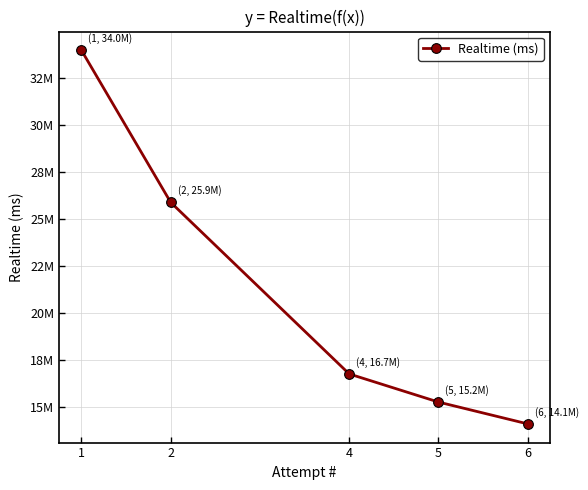

The value at 4 is 16741106. True or false?

True